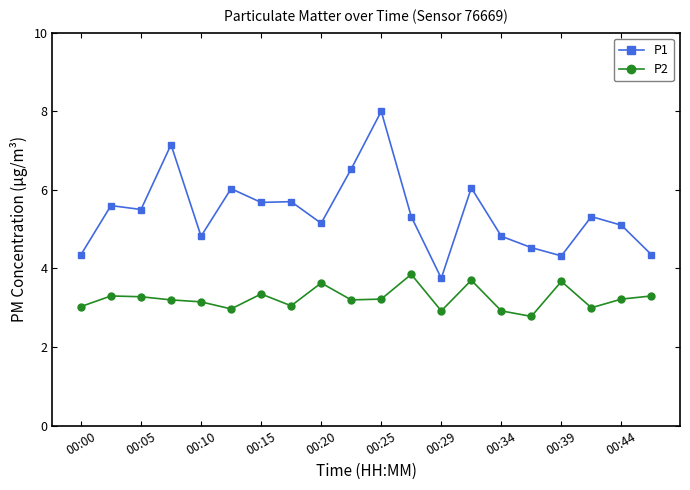

List the series in order of their peak value, highest first.

P1, P2